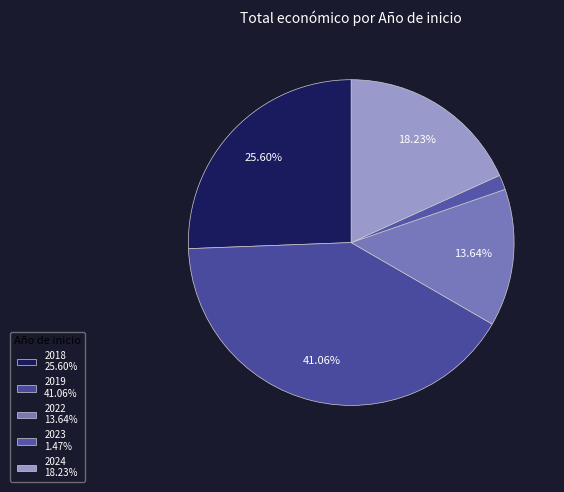

Count the number of slices in the pie.

5